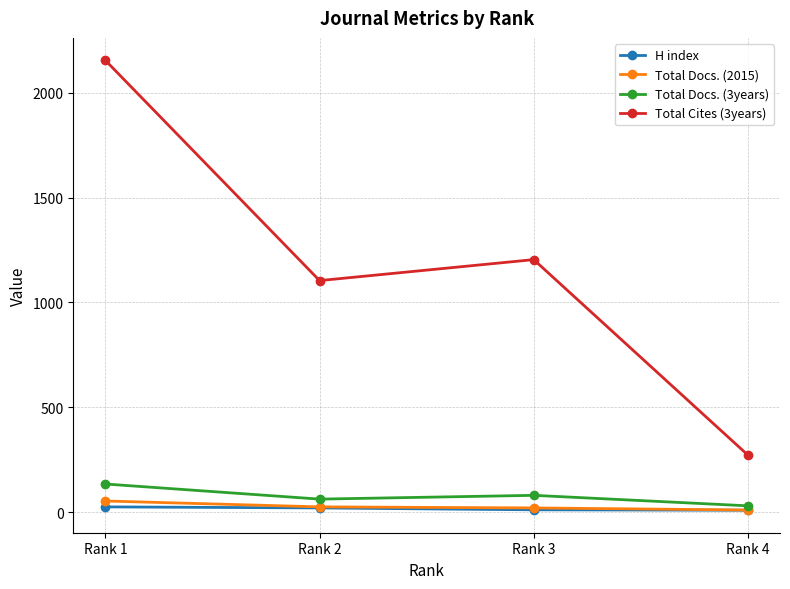

What is the minimum value for Total Cites (3years)?

272